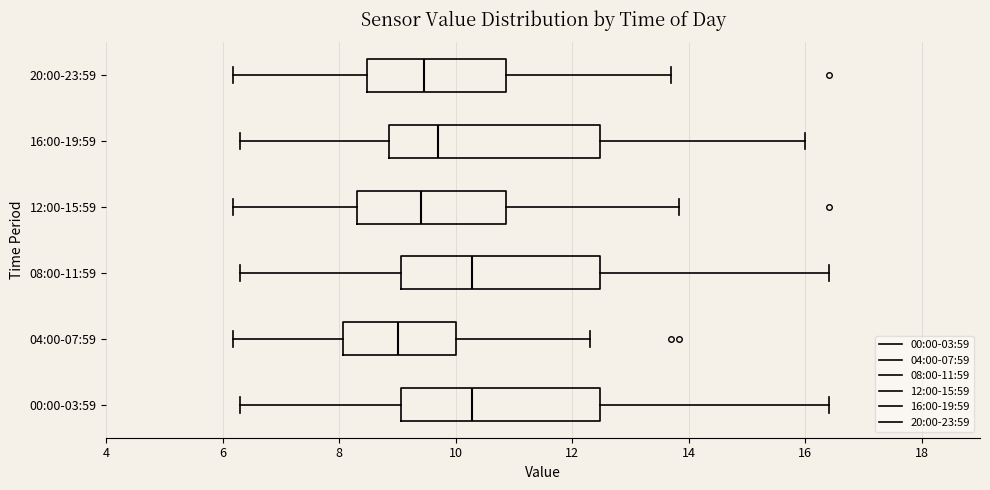

Reading bottom to top, read every box against the x-axis: the position of its median line, the range the box covers, and the ends of its whiskers. The values are not printed on the chart, so give them approximately, as read against the axis.

00:00-03:59: median 10.2, box 9.0 to 12.4, whiskers 6.4 to 16.4
04:00-07:59: median 9.0, box 8.0 to 10.0, whiskers 6.2 to 12.4
08:00-11:59: median 10.2, box 9.0 to 12.4, whiskers 6.4 to 16.4
12:00-15:59: median 9.4, box 8.4 to 10.8, whiskers 6.2 to 13.8
16:00-19:59: median 9.8, box 8.8 to 12.4, whiskers 6.4 to 16.0
20:00-23:59: median 9.4, box 8.4 to 10.8, whiskers 6.2 to 13.8